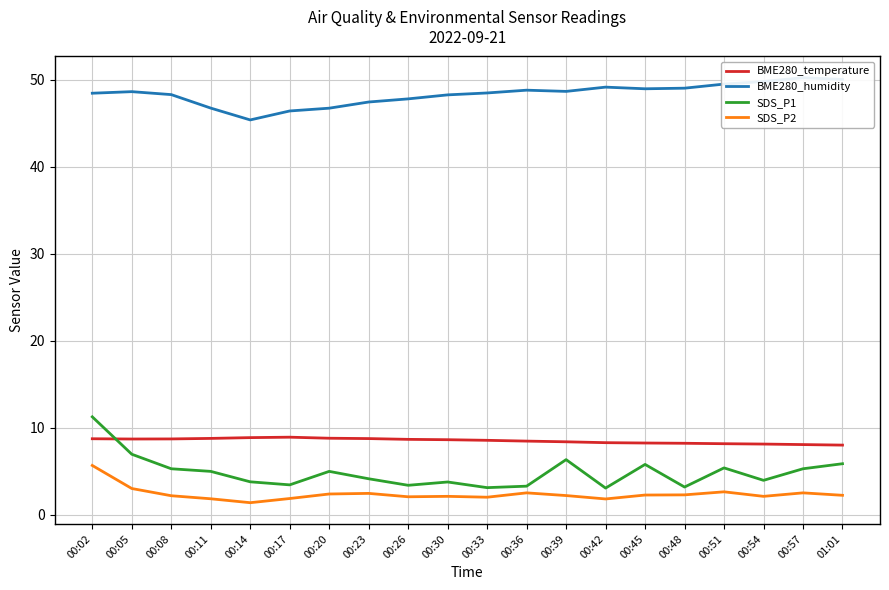

True or false: BME280_humidity has more than 1 interior local peaks.

True